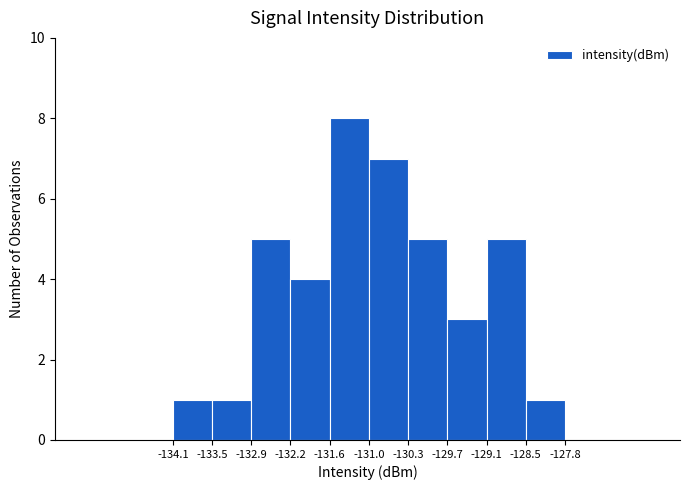

Reading left to right, list every bar in this chart as the range it spans on the x-axis followed by its height. The values are not printed on the chart, so give them approximately, as read against the axis.

-134.1 to -133.5: 1
-133.5 to -132.9: 1
-132.9 to -132.2: 5
-132.2 to -131.6: 4
-131.6 to -131.0: 8
-131.0 to -130.3: 7
-130.3 to -129.7: 5
-129.7 to -129.1: 3
-129.1 to -128.5: 5
-128.5 to -127.8: 1